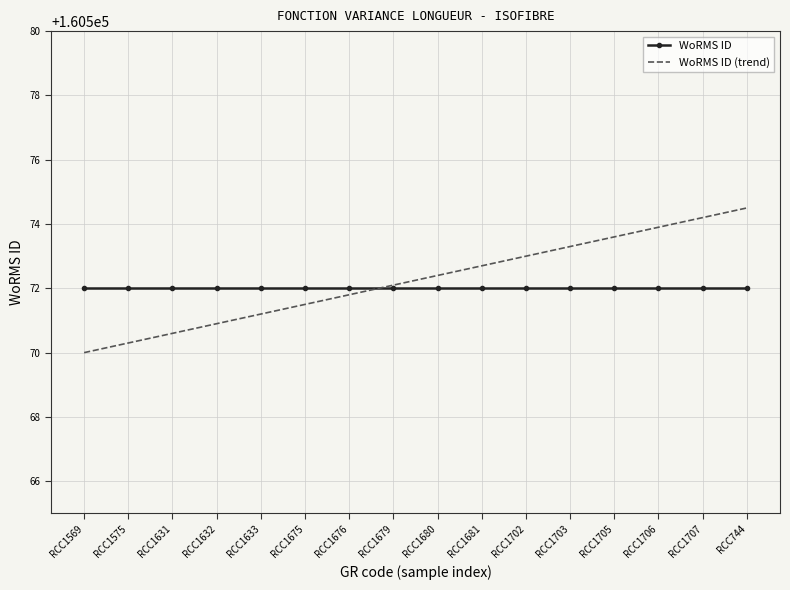

Is the value of WoRMS ID (trend) at RCC1631 greater than the value of WoRMS ID at RCC1676?

No